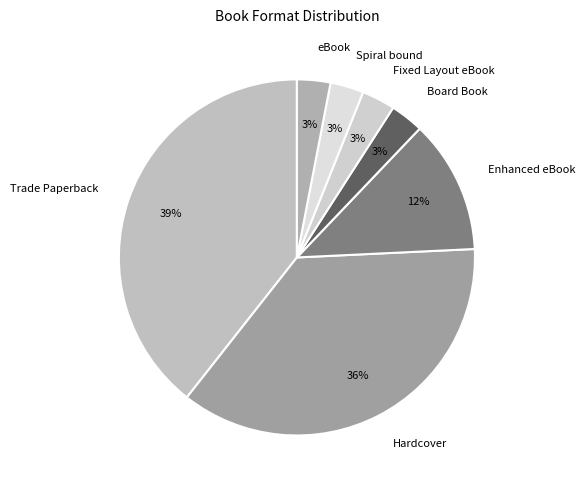

Do Spiral bound and eBook together represent more than half of the pie?

No